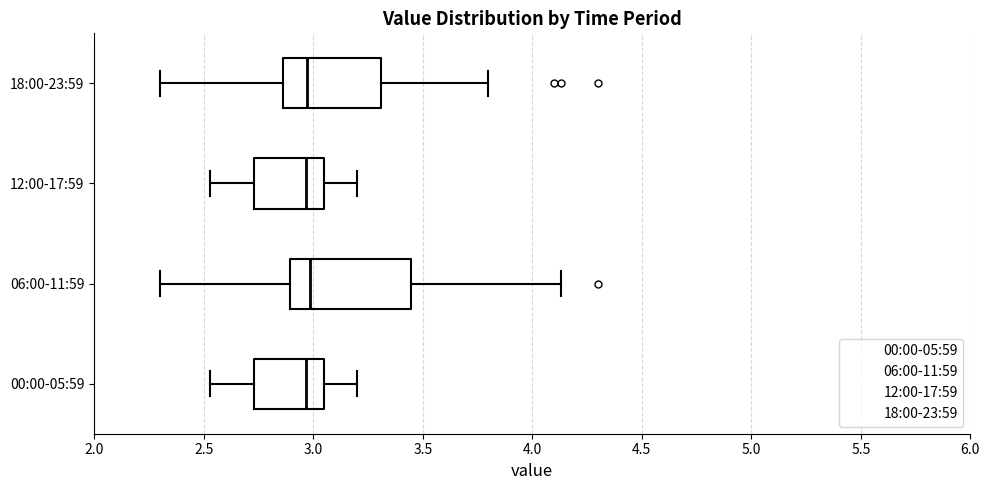

Reading bottom to top, read every box against the x-axis: the position of its median line, the range the box covers, and the ends of its whiskers. The values are not printed on the chart, so give them approximately, as read against the axis.

00:00-05:59: median 2.95, box 2.75 to 3.05, whiskers 2.55 to 3.20
06:00-11:59: median 3.00, box 2.90 to 3.45, whiskers 2.30 to 4.15
12:00-17:59: median 2.95, box 2.75 to 3.05, whiskers 2.55 to 3.20
18:00-23:59: median 2.95, box 2.85 to 3.30, whiskers 2.30 to 3.80